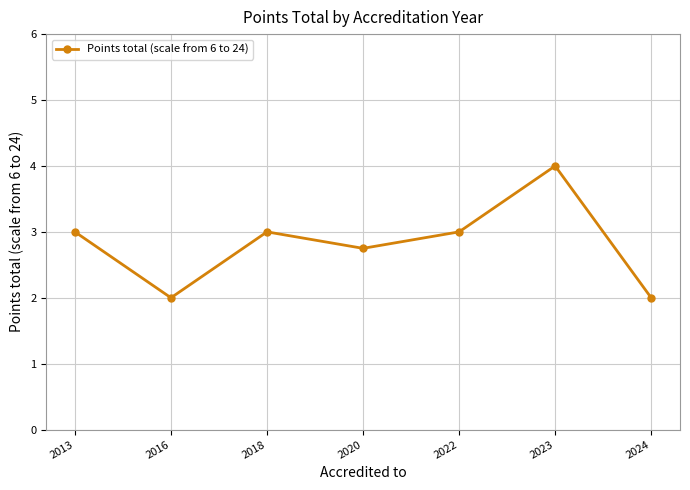

How many values are between 2 and 3?

6